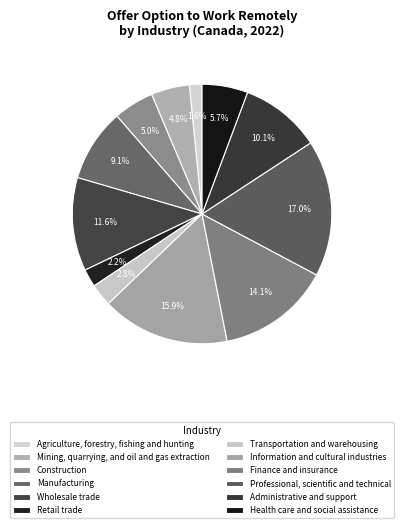

Is it true that Information and cultural industries is 16% of the pie?

True